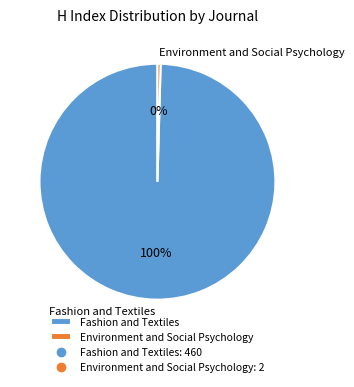

What percentage is the Fashion and Textiles slice, to the nearest percent?

100%